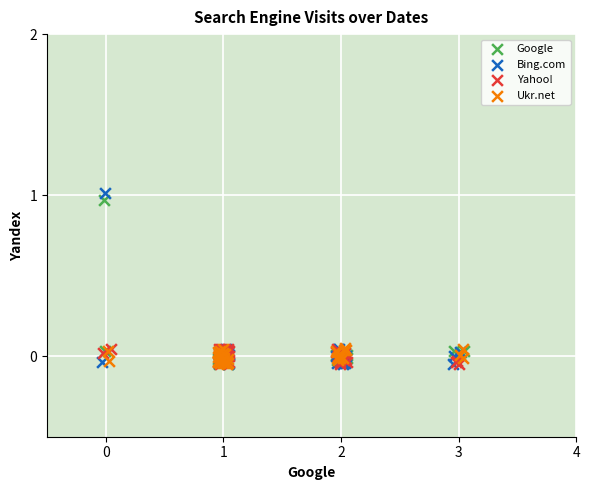

Which series has the widest spread of Y values?

Bing.com